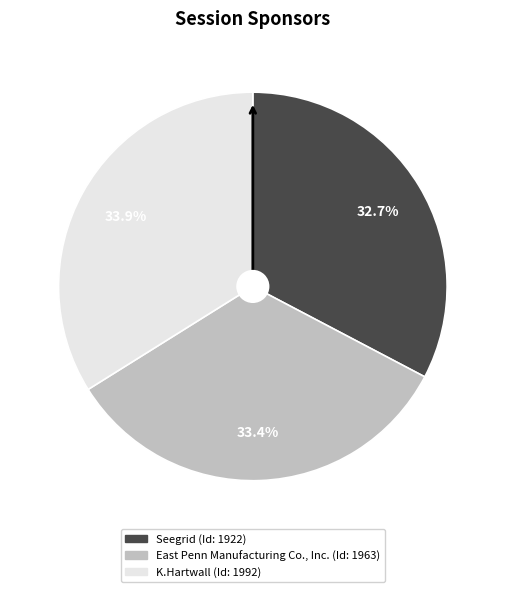

What is the ratio of the value at East Penn Manufacturing Co., Inc. to the value at K.Hartwall?

1.0